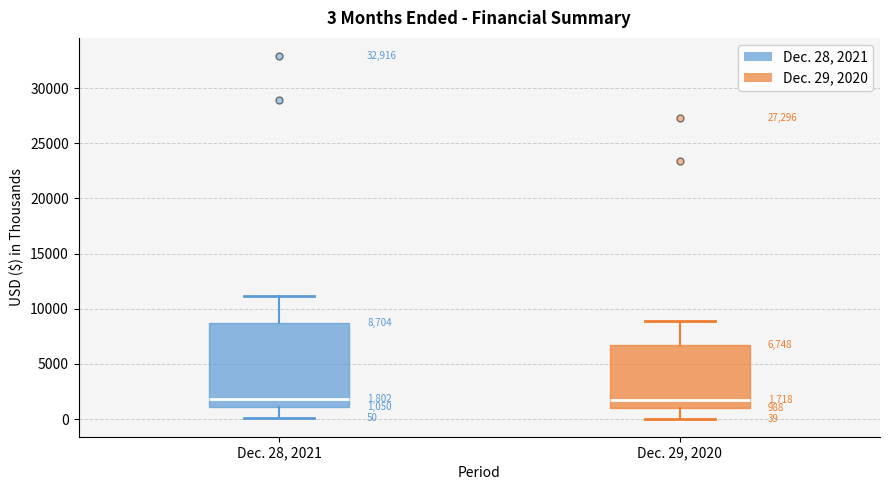

Comparing the boxes themselves (not the whiskers), which one is the tallest?

Dec. 28, 2021